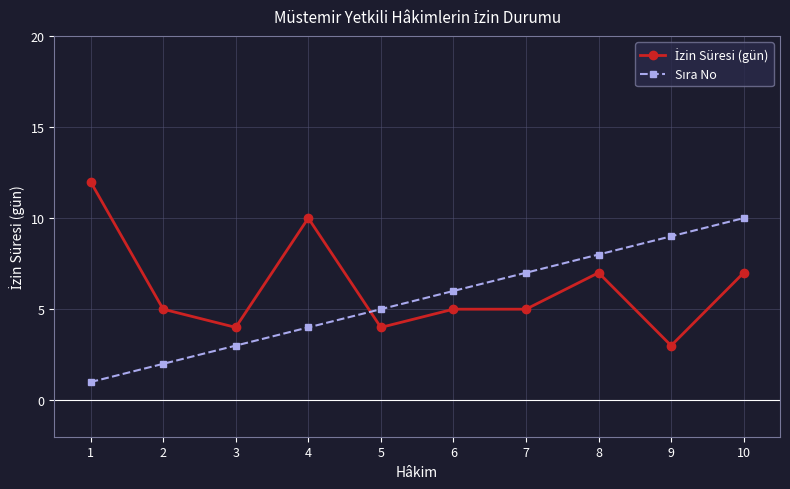

What is the maximum value shown in the chart?

12